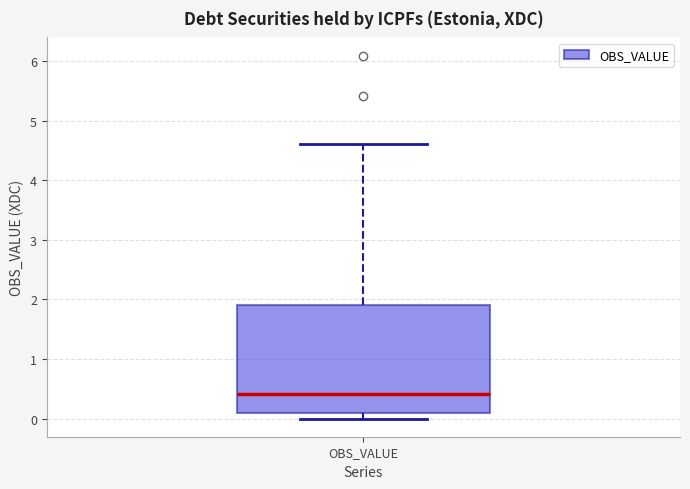

Read this box plot against the y-axis: the position of the median line, the range covered by the box, and the ends of both whiskers. The values are not printed on the chart, so give them approximately, as read against the axis.

median 0.4, box 0.1 to 1.9, whiskers 0.0 to 4.6